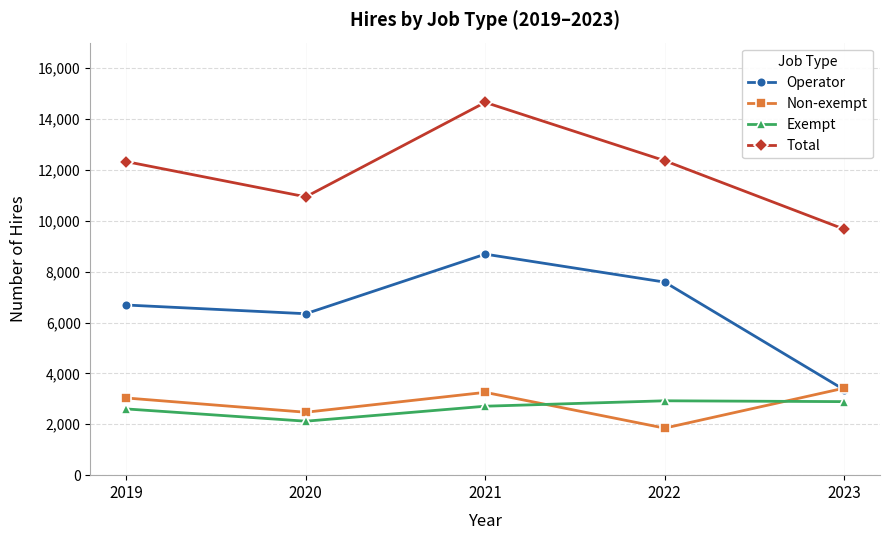

At which label is Operator closest to 6023?

2020